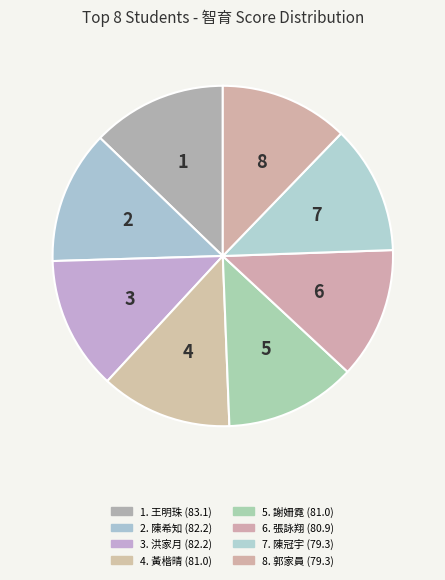

How many segments does this pie chart have?

8